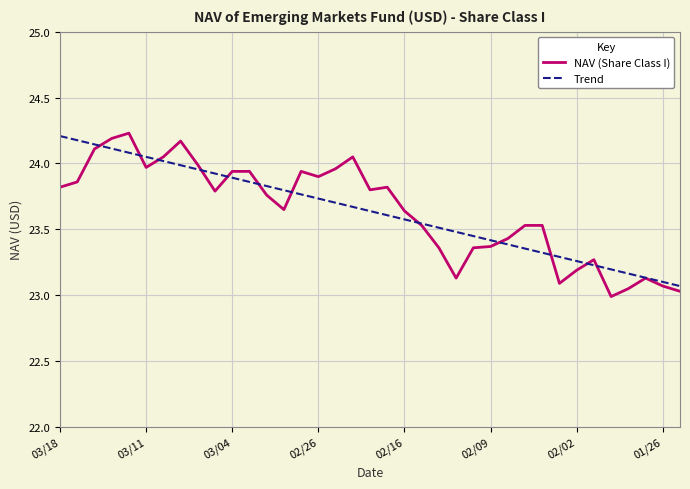

At how many categories does at least one series exceed 23?

37